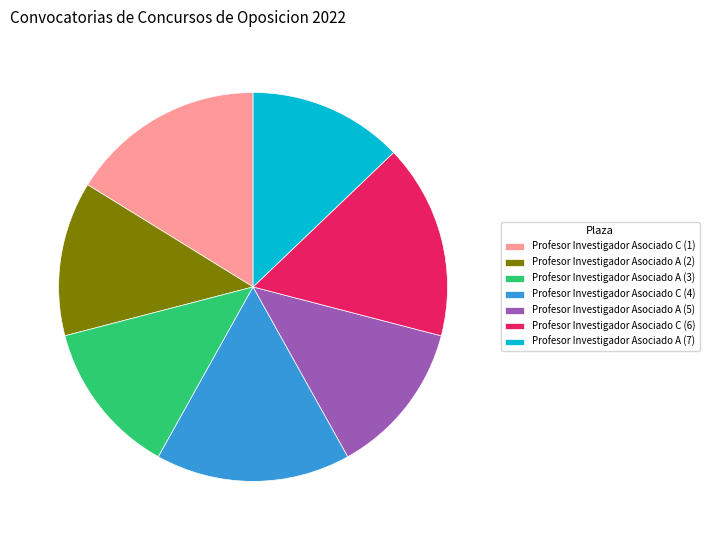

Combined, do Profesor Investigador Asociado A (3) and Profesor Investigador Asociado C (6) account for over 50%?

No